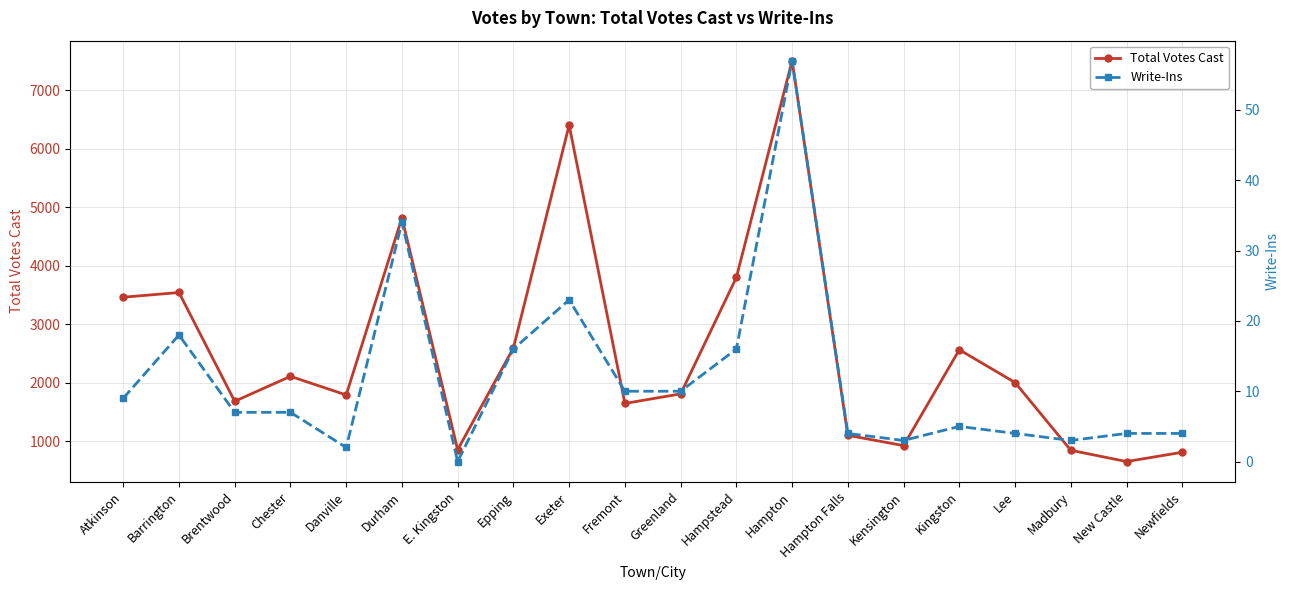

Reading left to right, what are all the values shown in this chart?

Total Votes Cast: Atkinson=3463	Barrington=3544	Brentwood=1683	Chester=2110	Danville=1791	Durham=4822	E. Kingston=855	Epping=2595	Exeter=6407	Fremont=1646	Greenland=1810	Hampstead=3801	Hampton=7509	Hampton Falls=1101	Kensington=925	Kingston=2565	Lee=2004	Madbury=845	New Castle=652	Newfields=811
Write-Ins: Atkinson=9	Barrington=18	Brentwood=7	Chester=7	Danville=2	Durham=34	E. Kingston=0	Epping=16	Exeter=23	Fremont=10	Greenland=10	Hampstead=16	Hampton=57	Hampton Falls=4	Kensington=3	Kingston=5	Lee=4	Madbury=3	New Castle=4	Newfields=4